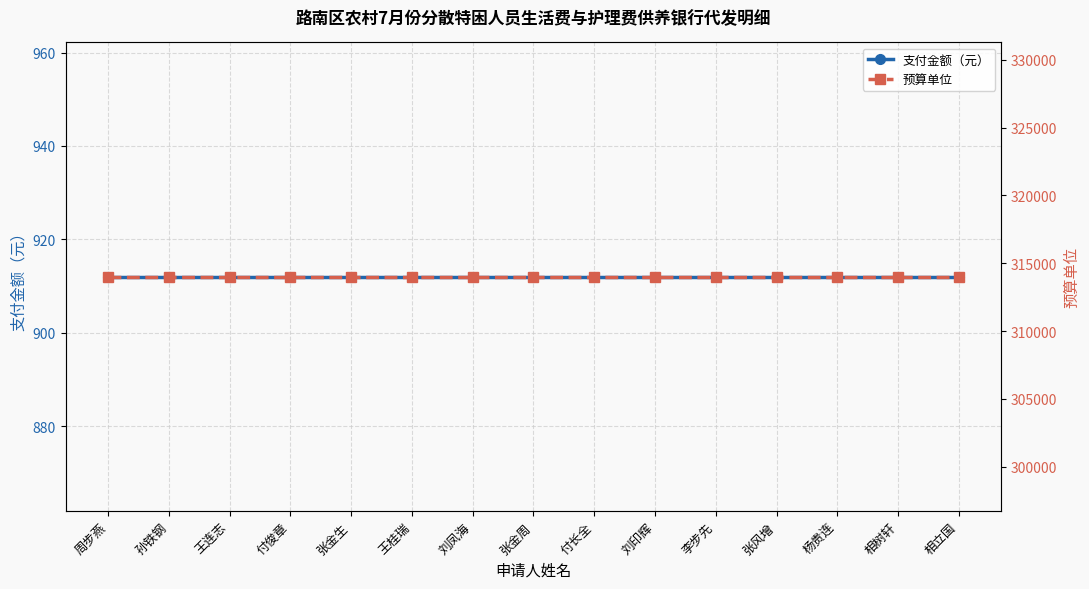

The value of 预算单位 at 刘印辉 is 314001. True or false?

True